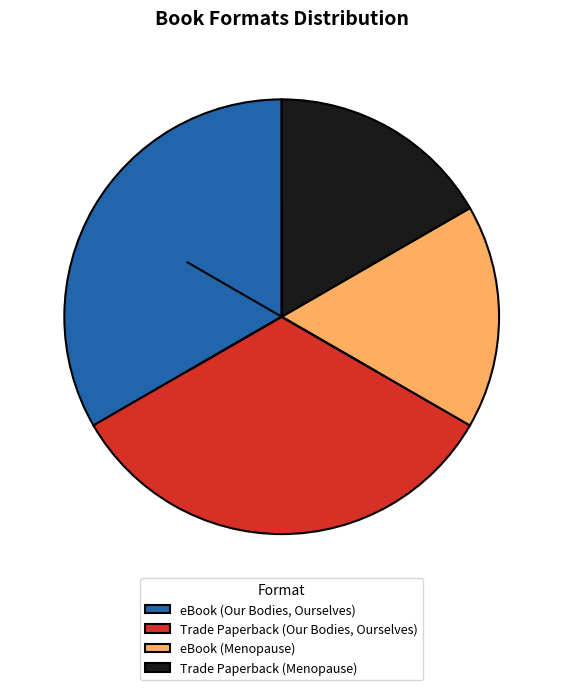

Is it true that Trade Paperback (Menopause) is 17% of the pie?

True